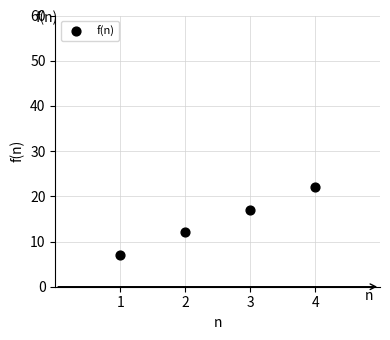

What Y value in the scatter plot is closest to 14?

12